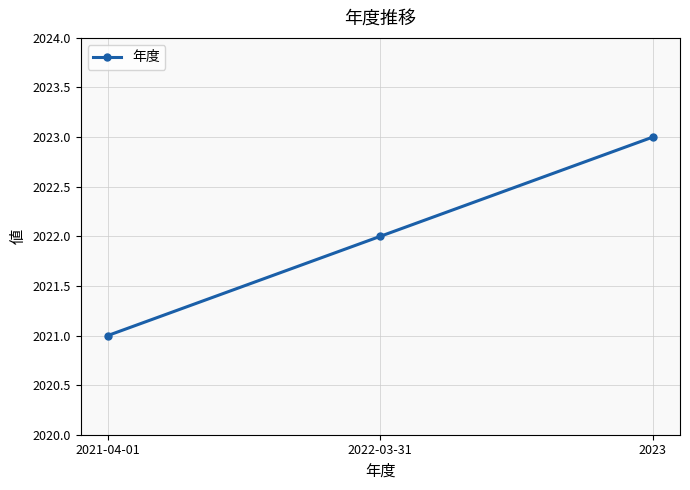

Reading left to right, what are all the values shown in this chart?

2021-04-01=2021	2022-03-31=2022	2023=2023